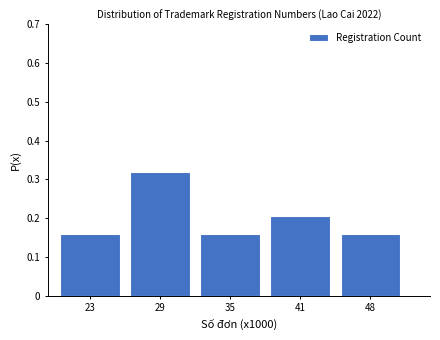

What is the change in value from 23 to 29?

+0.2